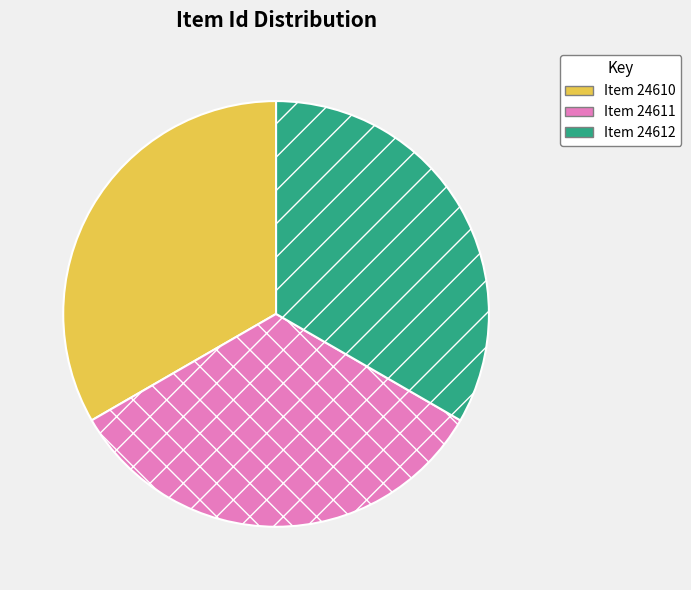

Does any single category account for the majority?

No